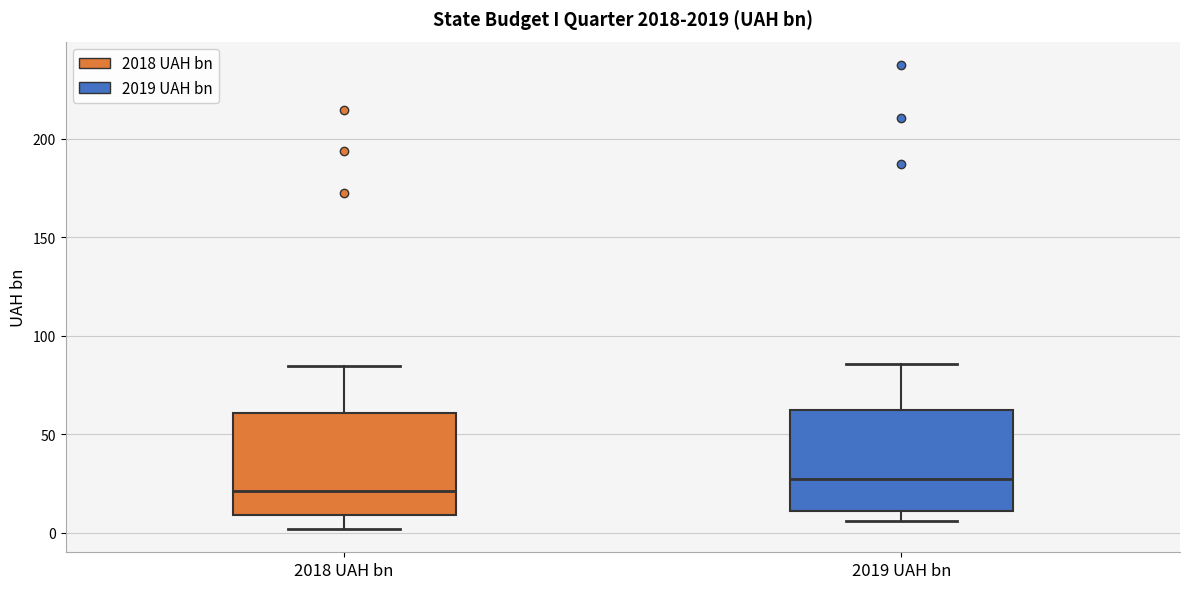

Which box has the lowest median line?

2018 UAH bn